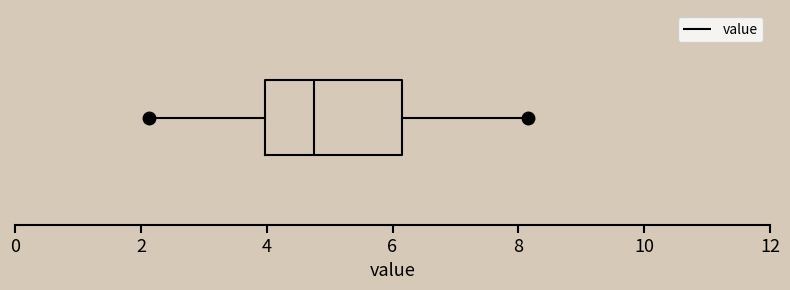

Transcribe this box plot: give where the median line is, the range the box spans, and where the two whiskers end, as read against the x-axis. The values are not printed on the chart, so give them approximately, as read against the axis.

median 4.8, box 4.0 to 6.2, whiskers 2.2 to 8.2